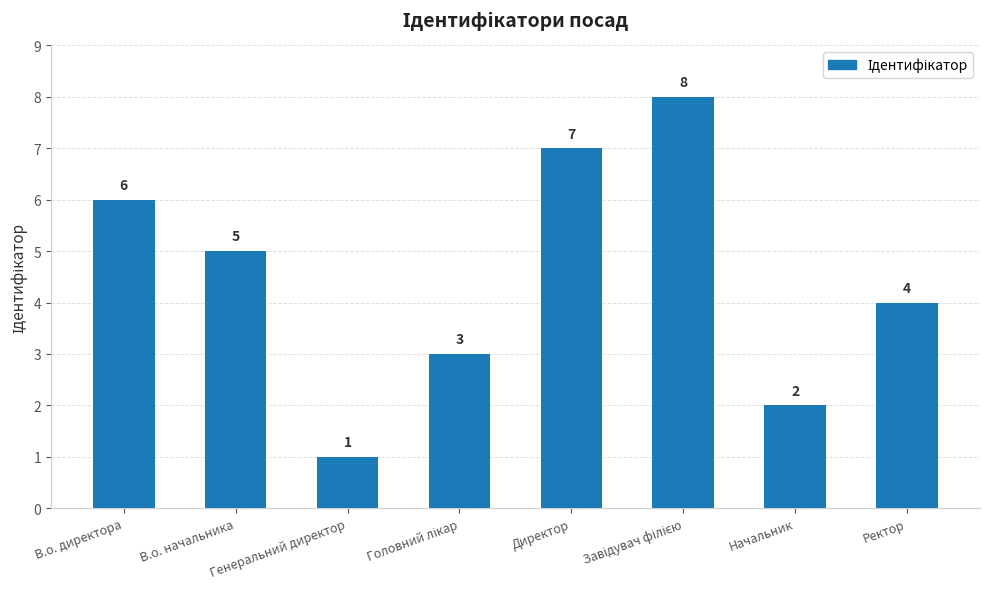

Is it true that the value at Начальник is 2?

True